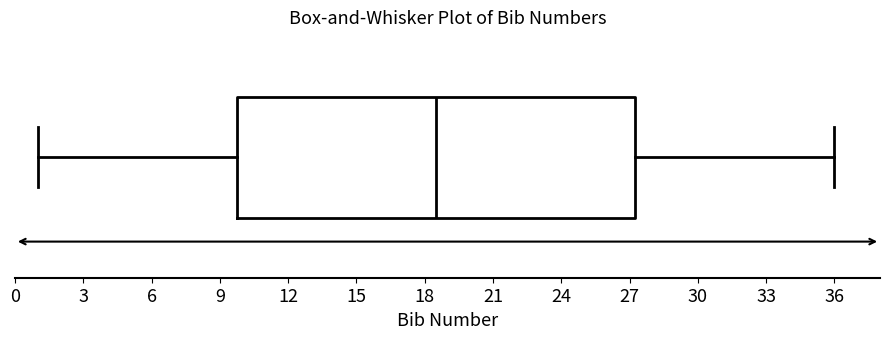

Read this box plot against the x-axis: the position of the median line, the range covered by the box, and the ends of both whiskers. The values are not printed on the chart, so give them approximately, as read against the axis.

median 18.5, box 10.0 to 27.5, whiskers 1.0 to 36.0